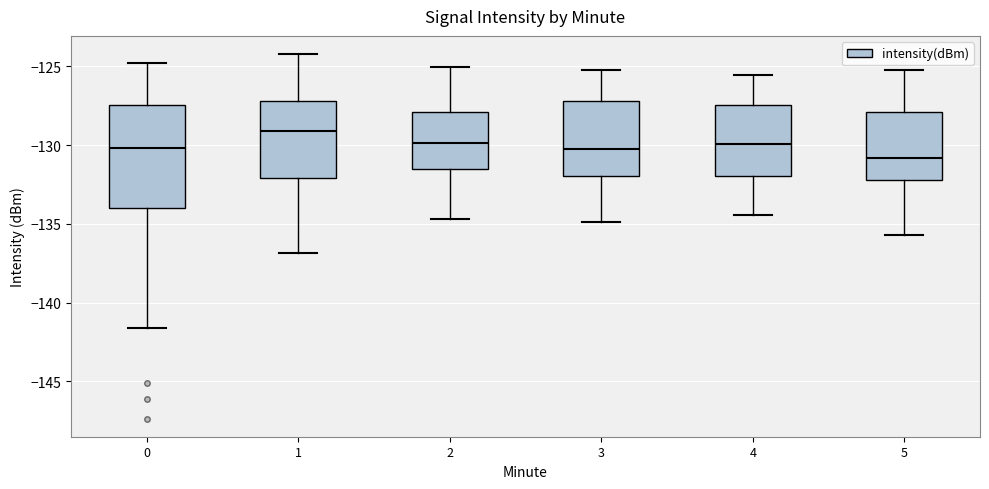

Reading left to right, read every box against the y-axis: the position of its median line, the range the box covers, and the ends of its whiskers. The values are not printed on the chart, so give them approximately, as read against the axis.

0: median -130.0, box -134.0 to -127.5, whiskers -141.5 to -125.0
1: median -129.0, box -132.0 to -127.0, whiskers -137.0 to -124.0
2: median -130.0, box -131.5 to -128.0, whiskers -134.5 to -125.0
3: median -130.0, box -132.0 to -127.0, whiskers -135.0 to -125.0
4: median -130.0, box -132.0 to -127.5, whiskers -134.5 to -125.5
5: median -131.0, box -132.0 to -128.0, whiskers -135.5 to -125.0